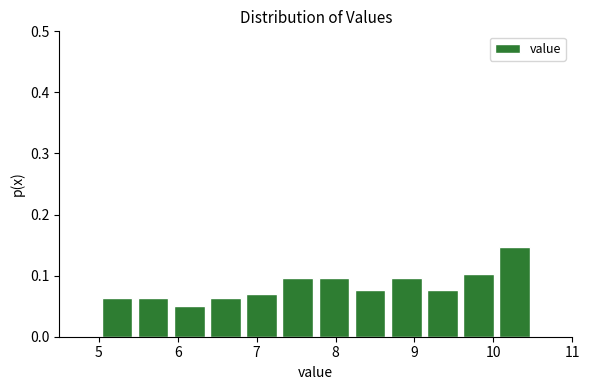

Reading left to right, transcribe this chart: for each bar, give the range it covers on the x-axis and its height. Neither the bar edges nor the heights are printed on the chart, so give them approximately, as read against the axes.

5.0 to 5.5: 0.06
5.5 to 5.9: 0.06
5.9 to 6.4: 0.05
6.4 to 6.8: 0.06
6.8 to 7.3: 0.07
7.3 to 7.8: 0.10
7.8 to 8.2: 0.10
8.2 to 8.7: 0.08
8.7 to 9.1: 0.10
9.1 to 9.6: 0.08
9.6 to 10.0: 0.10
10.0 to 10.5: 0.15